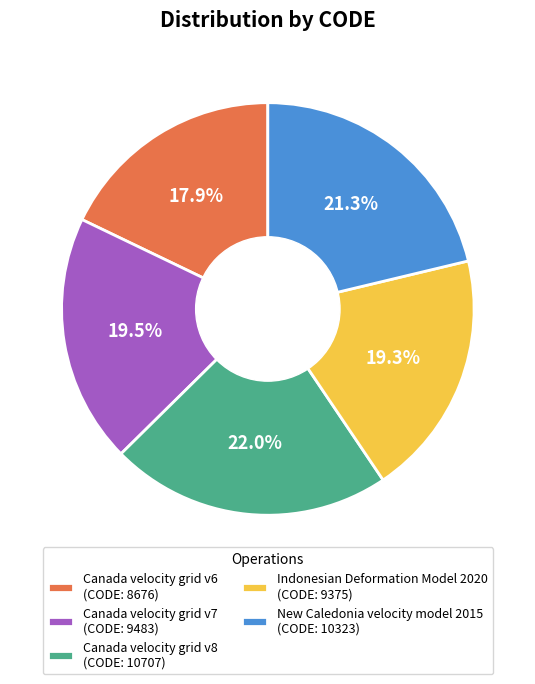

To the nearest percent, what is the average slice percentage?

20%